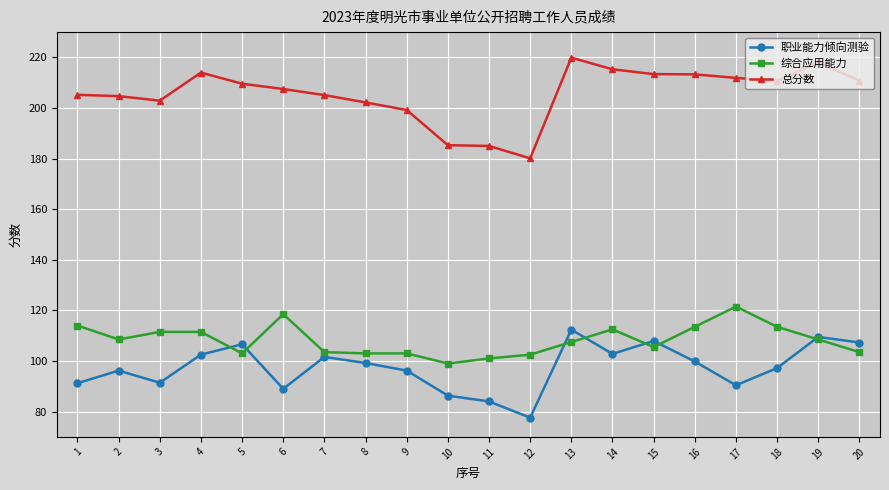

Rank the series by their maximum value, from highest to lowest.

总分数, 综合应用能力, 职业能力倾向测验